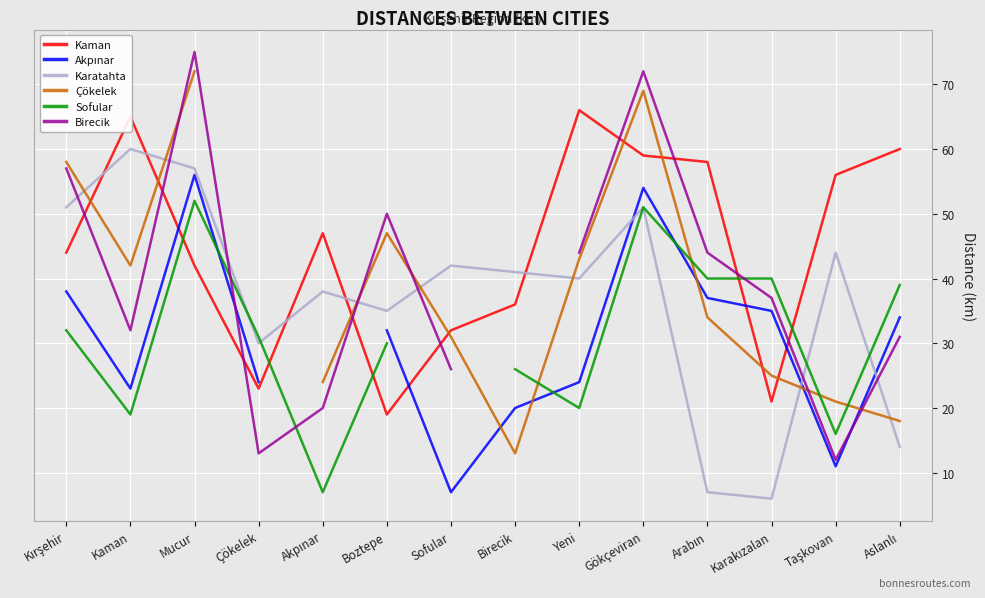

What is the maximum value for Karatahta?

60